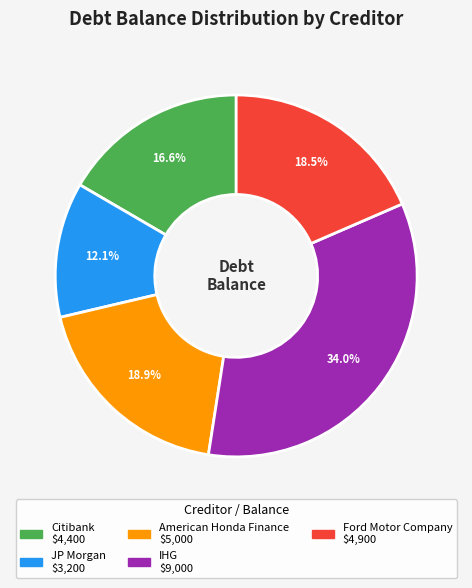

Count the number of slices in the pie.

5